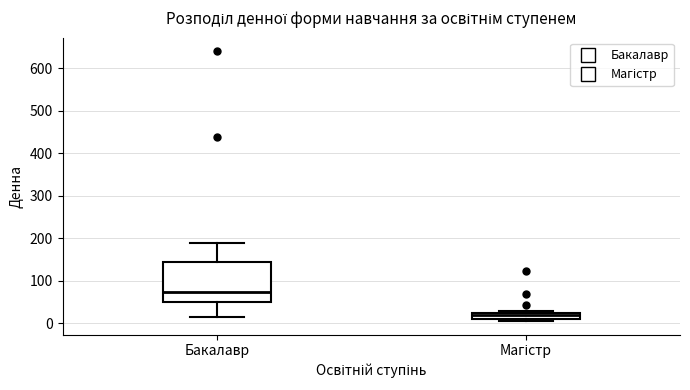

Where is the lower edge of the box for Магістр on the y-axis? The values are not printed on the chart, so give them approximately, as read against the axis.

10